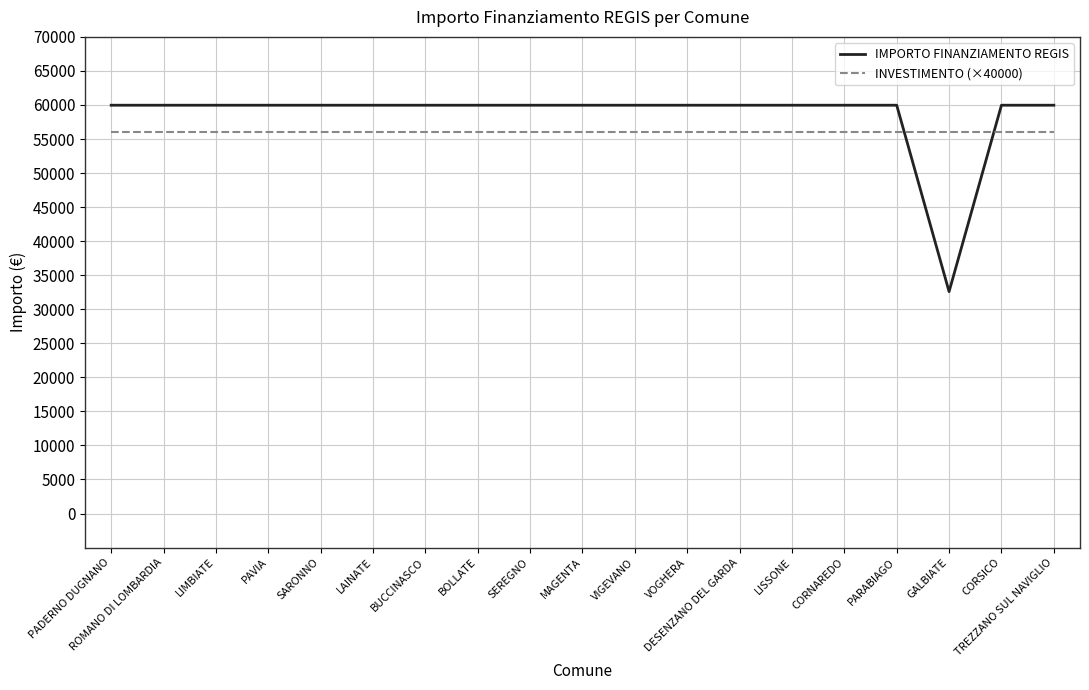

Which series has the largest range (max minus min)?

IMPORTO FINANZIAMENTO REGIS